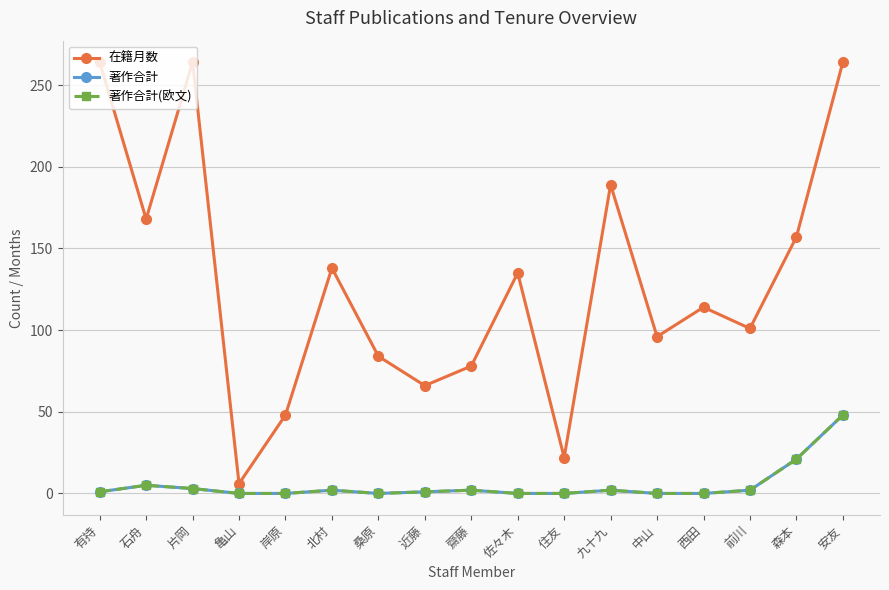

At which category does the chart reach its peak across all series?

有持